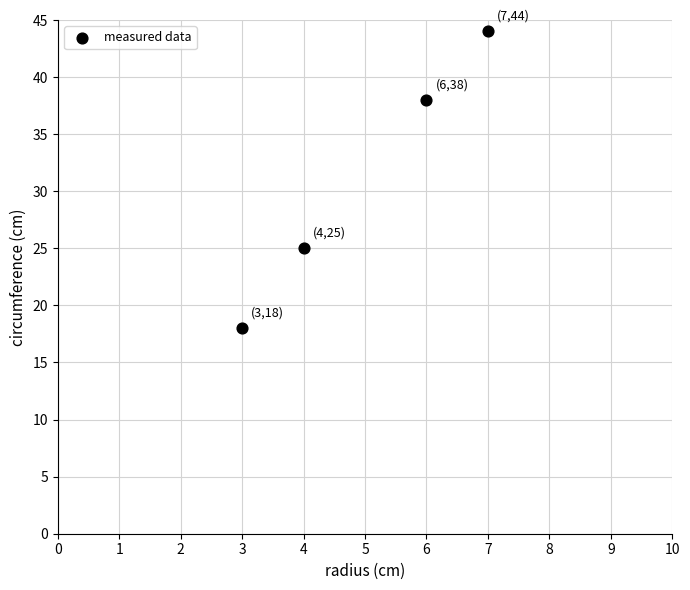

What Y value in the scatter plot is closest to 31?

25